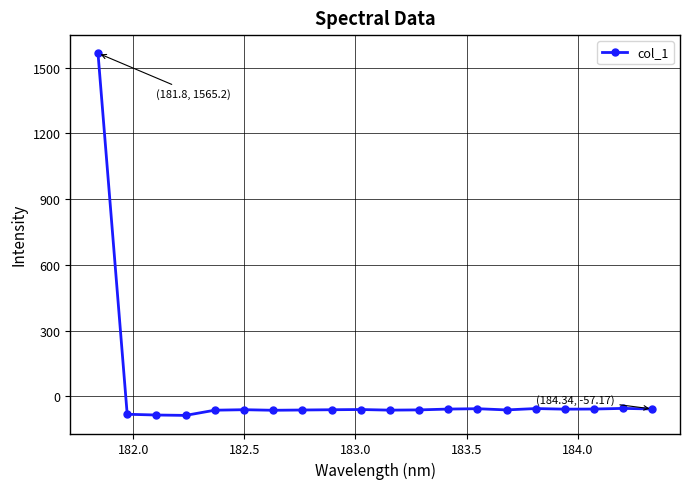

How many values are below -60?

11